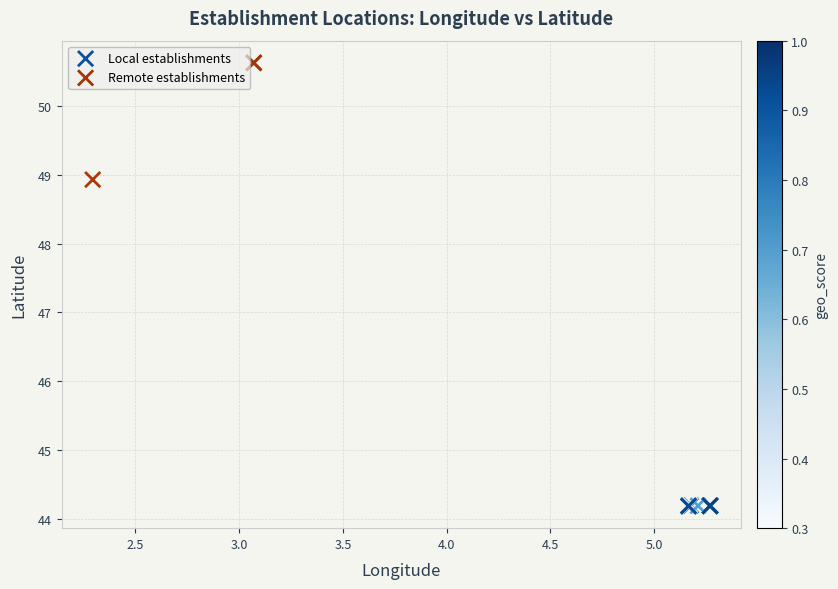

Which series contains the lowest Y value?

Local establishments